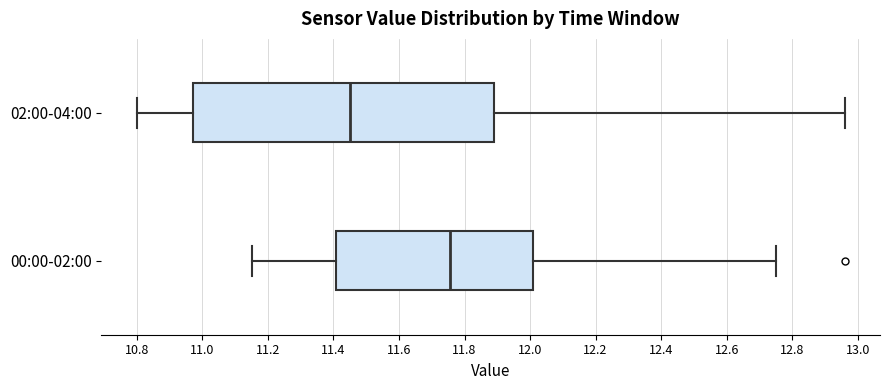

Which box has the furthest to the left median line?

02:00-04:00